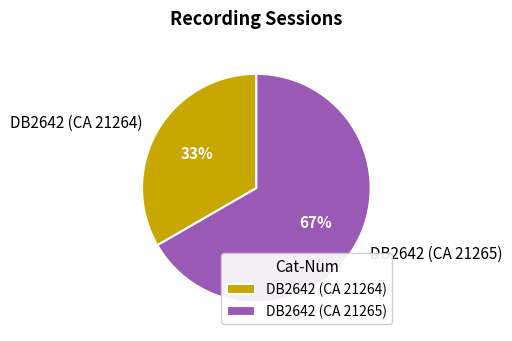

Rank the categories by value from lowest to highest.

DB2642 (CA 21264), DB2642 (CA 21265)